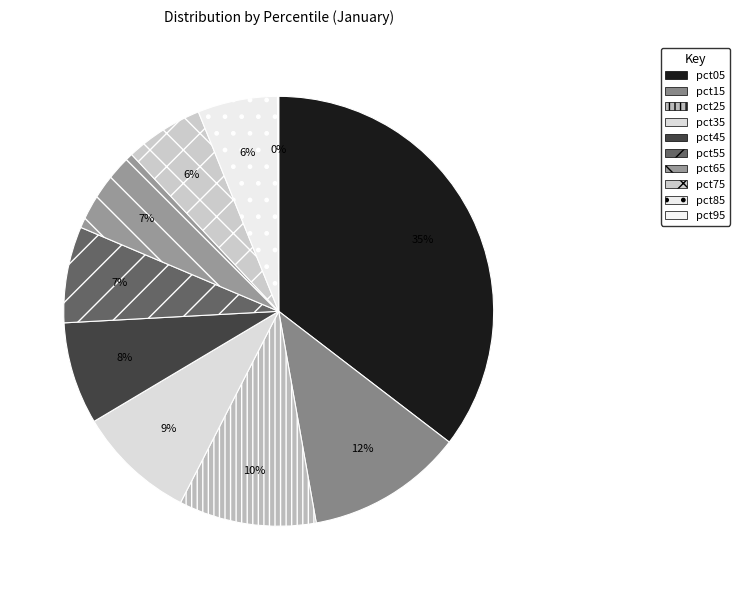

True or false: pct55 accounts for 7% of the total.

True